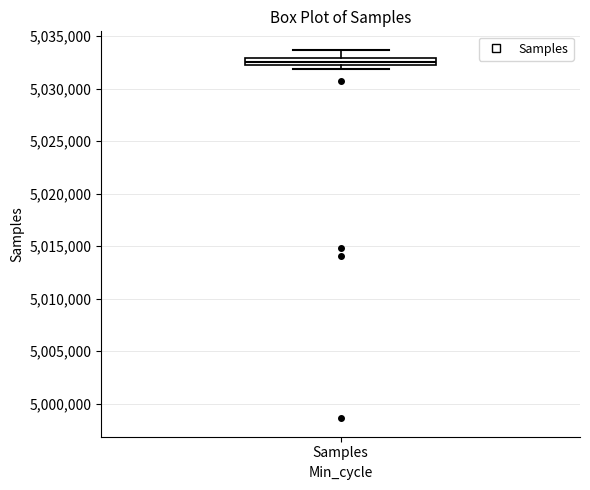

Where is the lower edge of the box for Samples on the y-axis? The values are not printed on the chart, so give them approximately, as read against the axis.

5032000